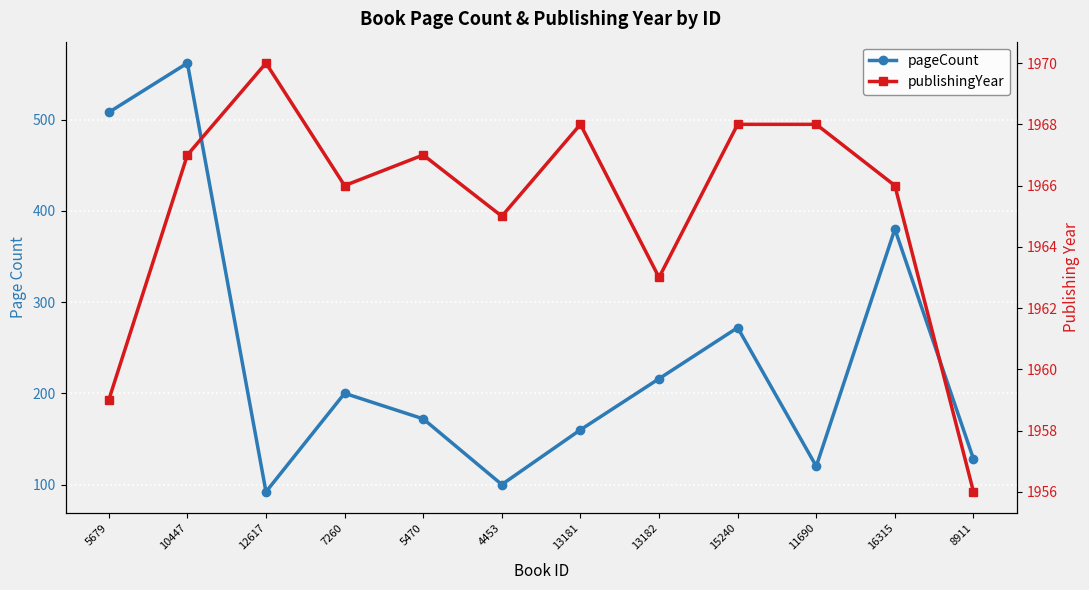

The publishingYear series shows 3324 at 13181. True or false?

False